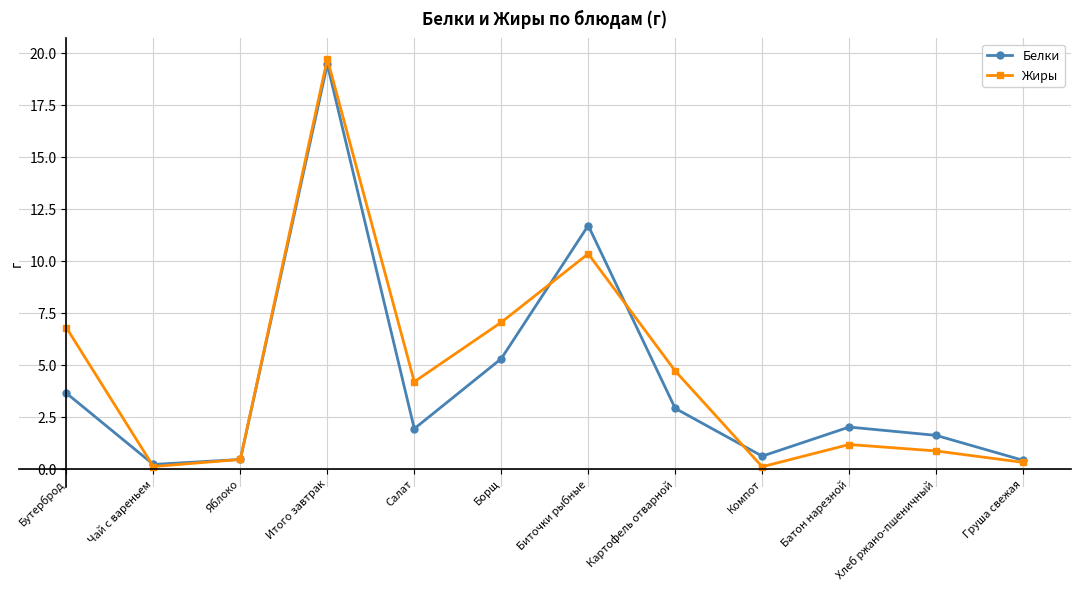

How many lines are shown in the chart?

2